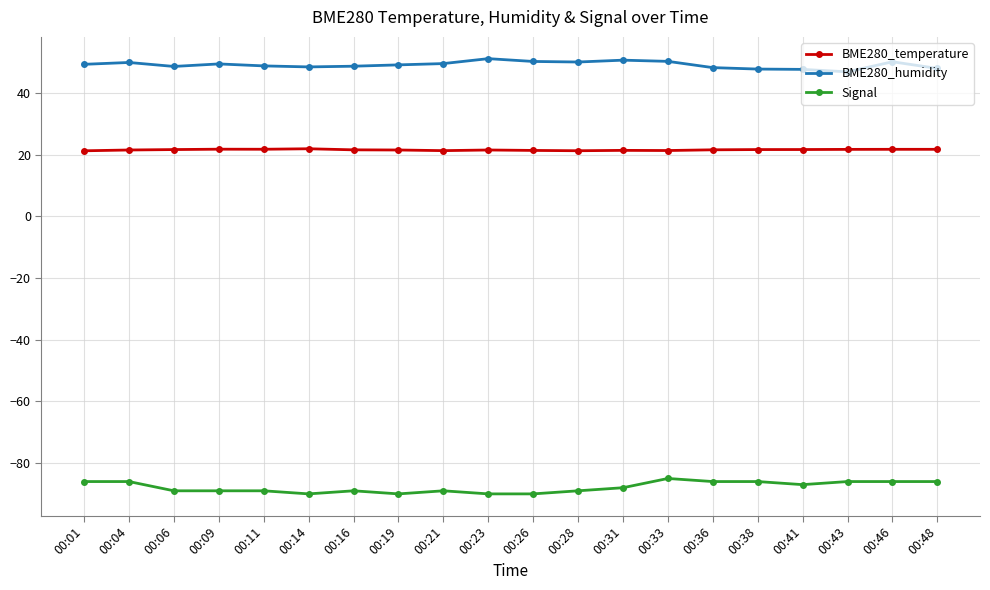

What is the lowest value of the BME280_humidity series?

46.9